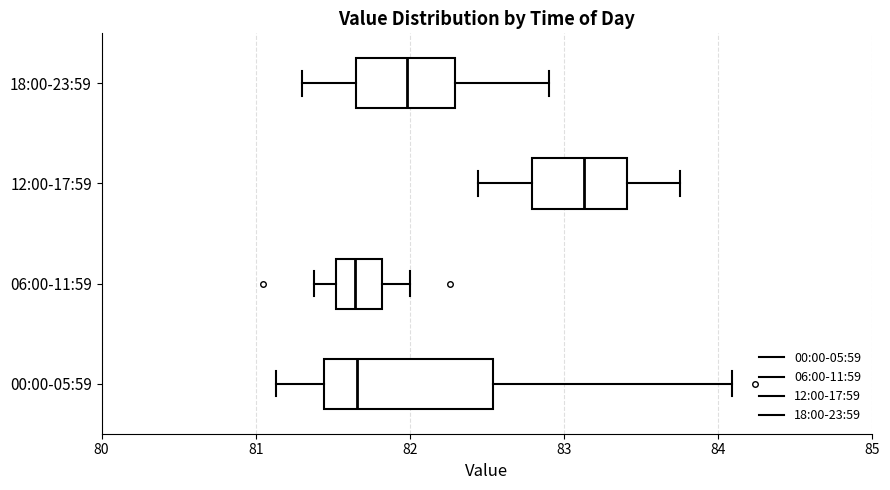

Where is the left edge of the box for 12:00-17:59 on the x-axis? The values are not printed on the chart, so give them approximately, as read against the axis.

82.8